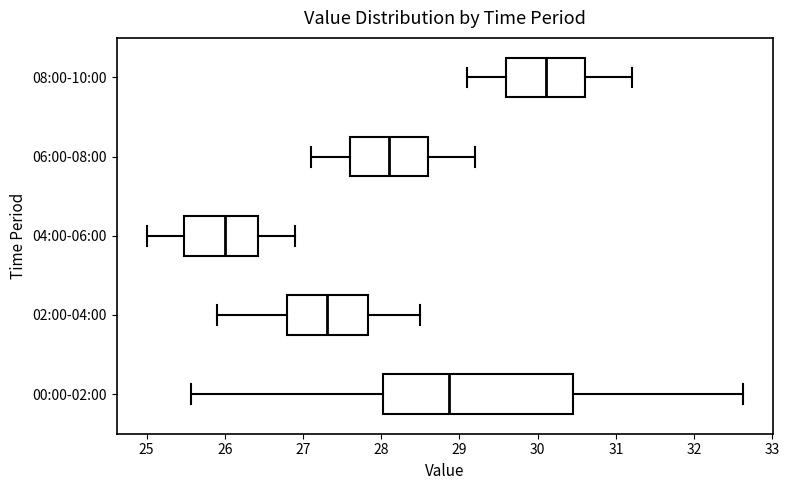

Reading bottom to top, read every box against the x-axis: the position of its median line, the range the box covers, and the ends of its whiskers. The values are not printed on the chart, so give them approximately, as read against the axis.

00:00-02:00: median 28.9, box 28.0 to 30.5, whiskers 25.6 to 32.6
02:00-04:00: median 27.3, box 26.8 to 27.8, whiskers 25.9 to 28.5
04:00-06:00: median 26.0, box 25.5 to 26.4, whiskers 25.0 to 26.9
06:00-08:00: median 28.1, box 27.6 to 28.6, whiskers 27.1 to 29.2
08:00-10:00: median 30.1, box 29.6 to 30.6, whiskers 29.1 to 31.2